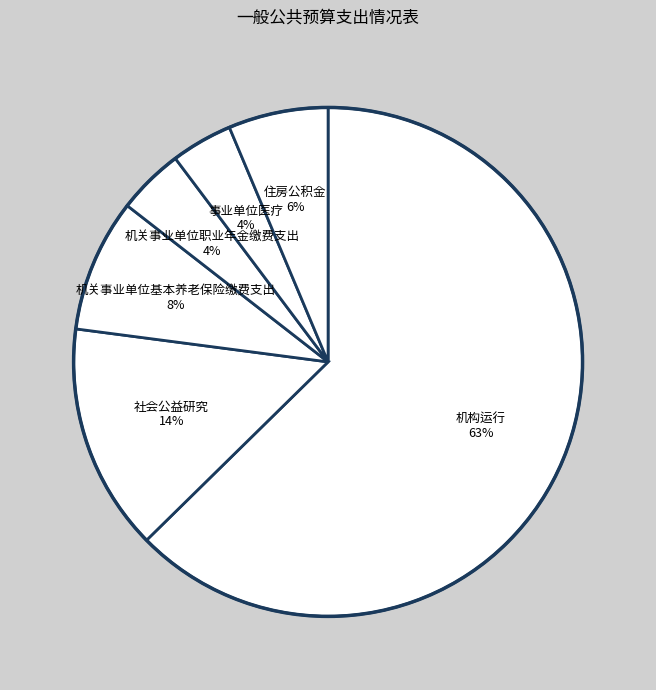

Which category has the smallest portion of the pie?

事业单位医疗